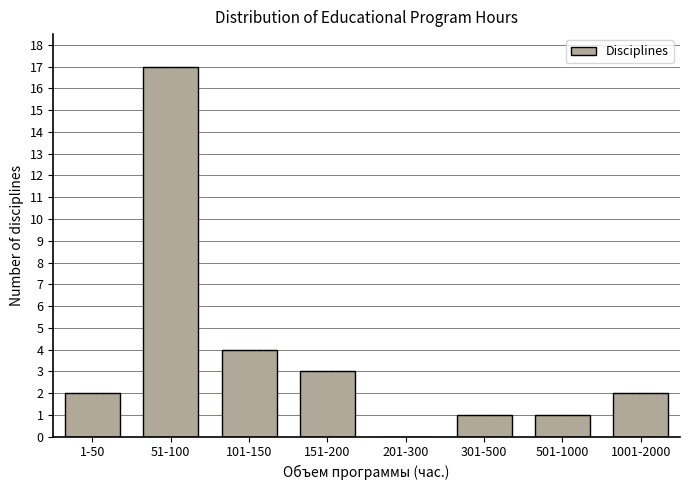

Reading left to right, what are all the values shown in this chart?

1-50=2	51-100=17	101-150=4	151-200=3	201-300=0	301-500=1	501-1000=1	1001-2000=2